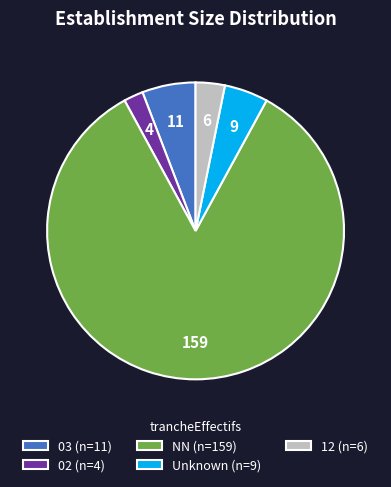

True or false: NN (n=159) accounts for 89% of the total.

False